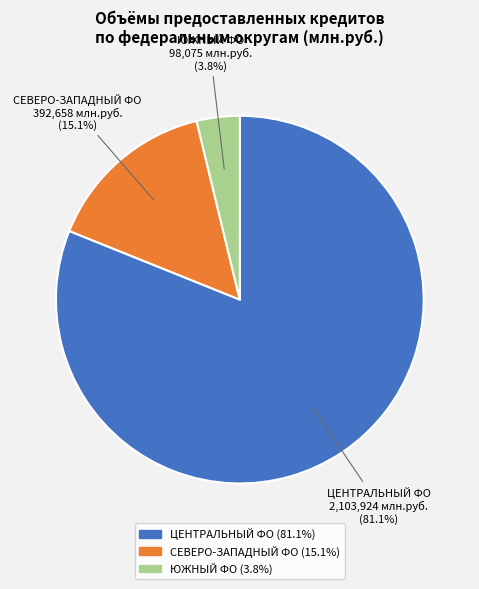

Count the number of slices in the pie.

3